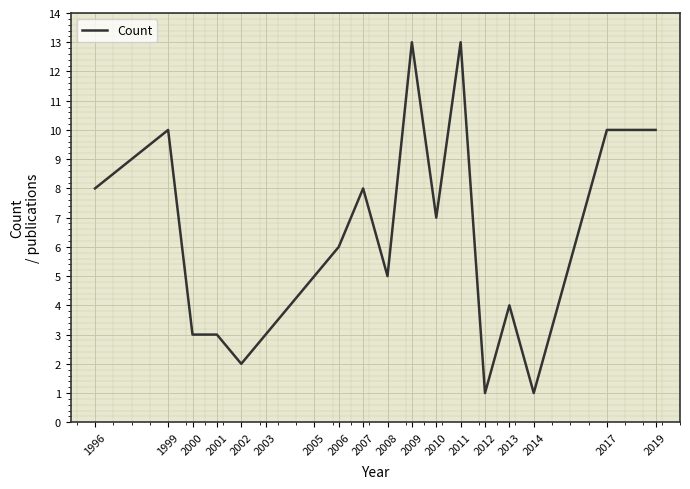

What is the average value?

6